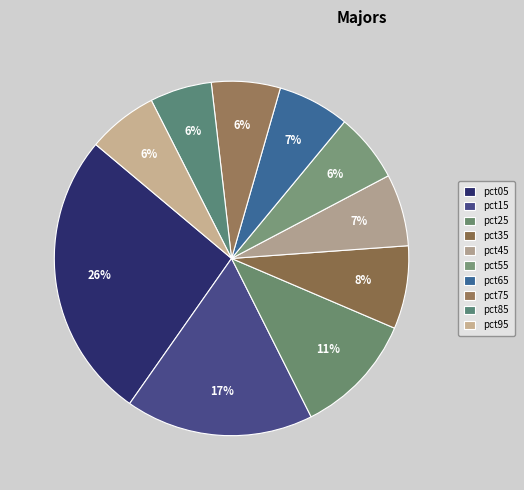

To the nearest percent, what portion does pct65 represent?

7%